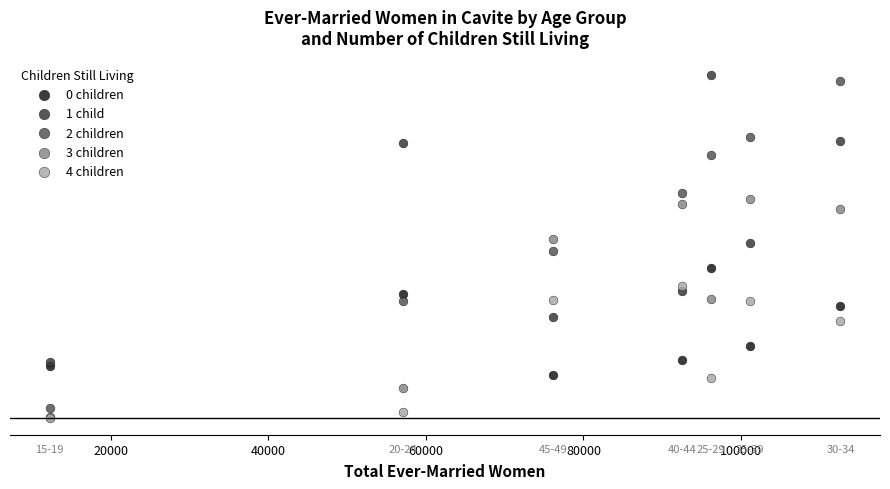

Which series has the largest Y range (max minus min)?

2 children